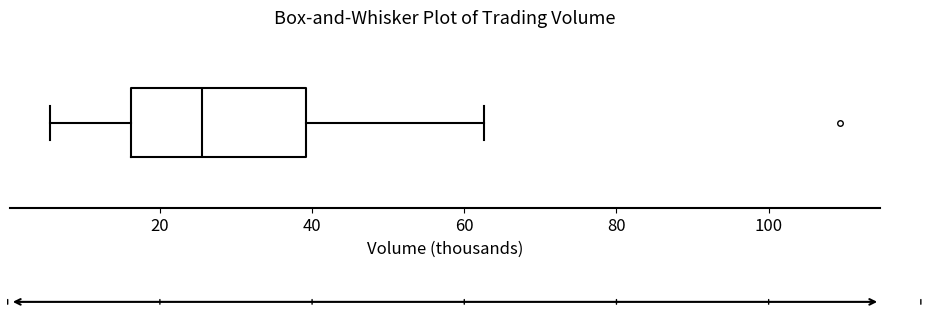

Transcribe this box plot: give where the median line is, the range the box spans, and where the two whiskers end, as read against the x-axis. The values are not printed on the chart, so give them approximately, as read against the axis.

median 26, box 16 to 40, whiskers 6 to 62